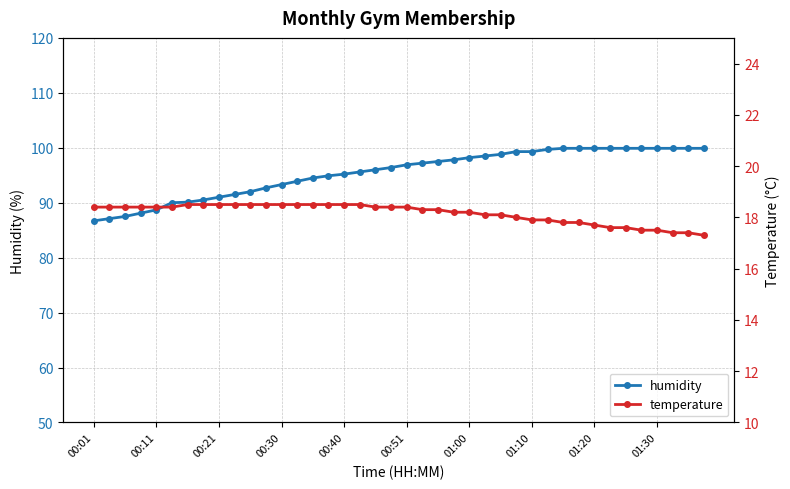

The temperature series shows 17.8 at 31. True or false?

True